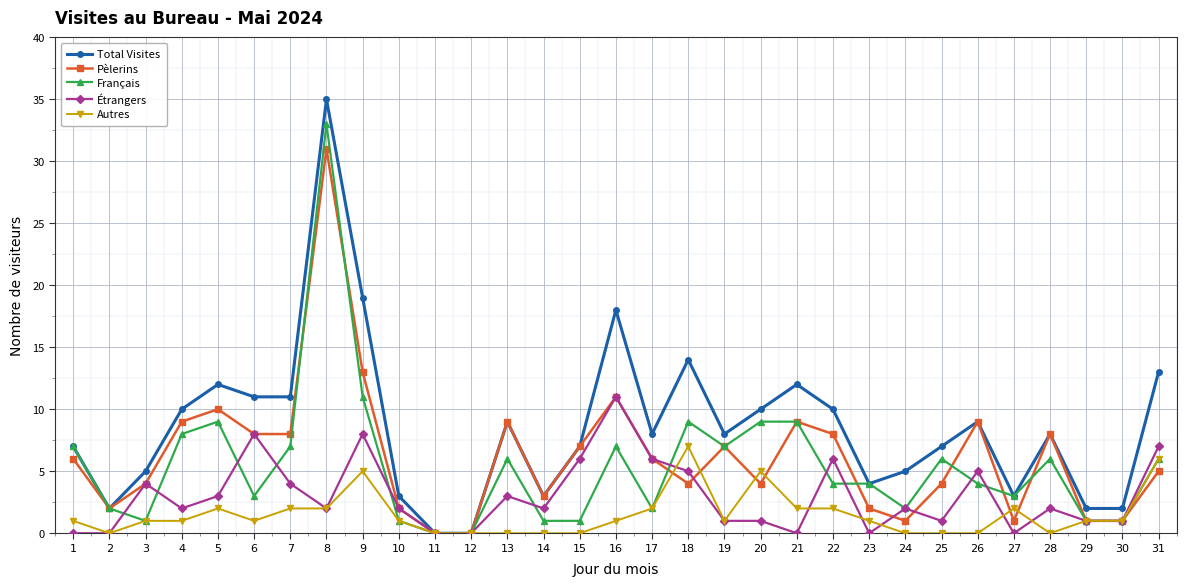

Rank the series at 5 from lowest to highest value.

Autres, Étrangers, Français, Pèlerins, Total Visites